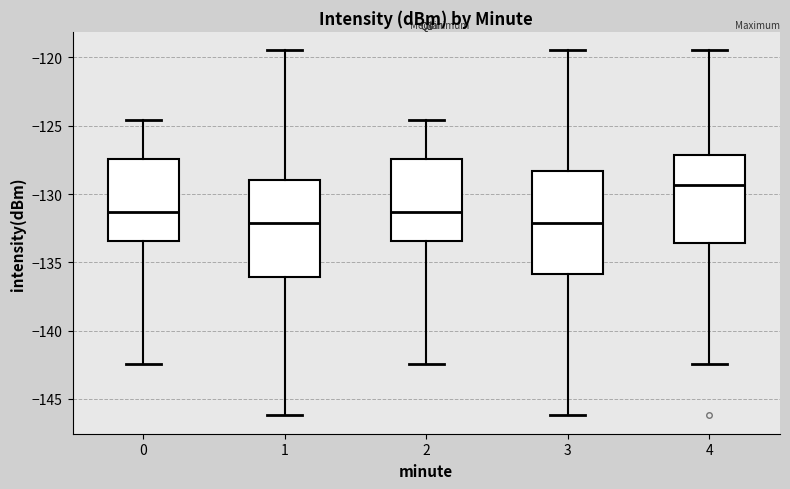

Where is the upper edge of the box at x = 4 on the y-axis? The values are not printed on the chart, so give them approximately, as read against the axis.

-127.0